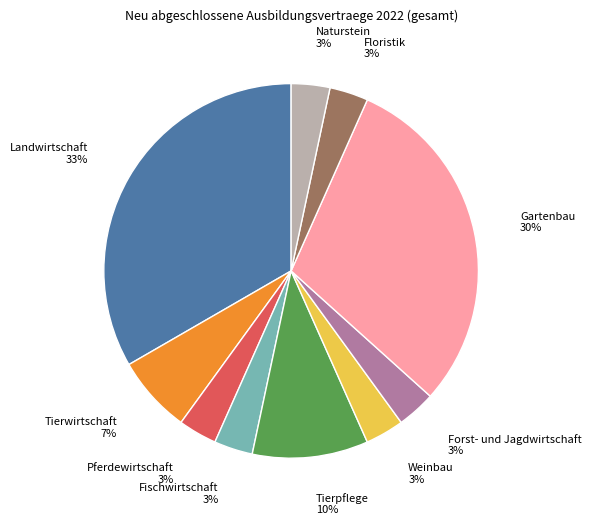

Which slice is the largest?

Landwirtschaft